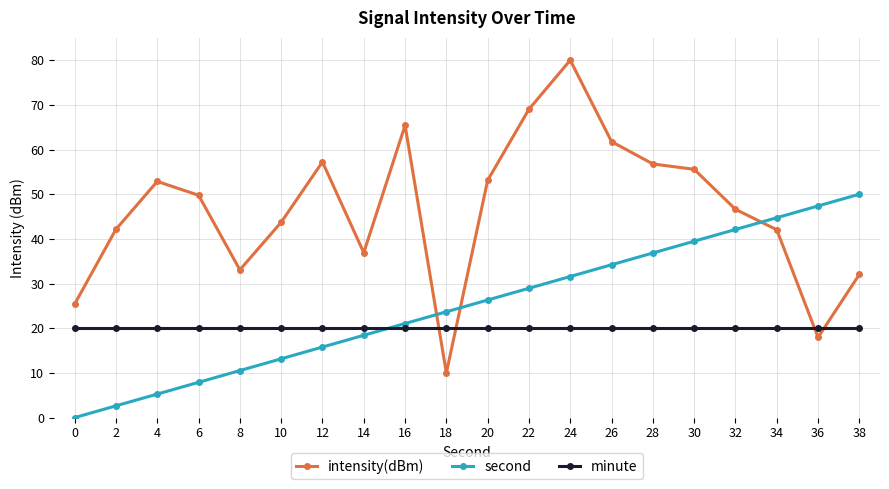

Is this an area chart (filled region under the line)?

No